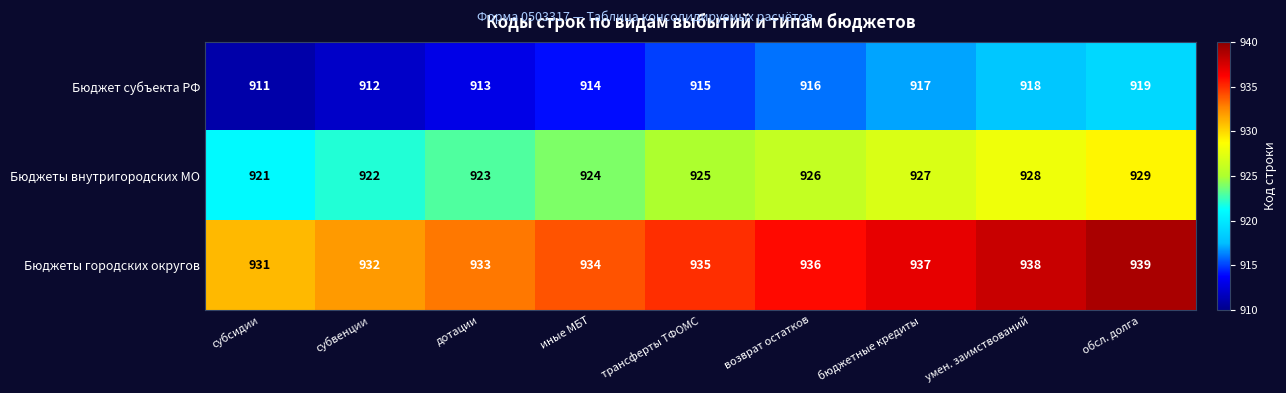

At трансферты ТФОМС, list the series in order from largest to smallest.

Бюджеты городских округов, Бюджеты внутригородских МО, Бюджет субъекта РФ